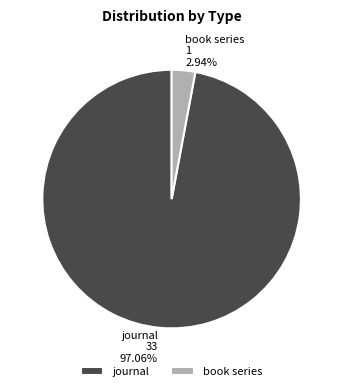

What percentage is the journal slice, to the nearest percent?

97%